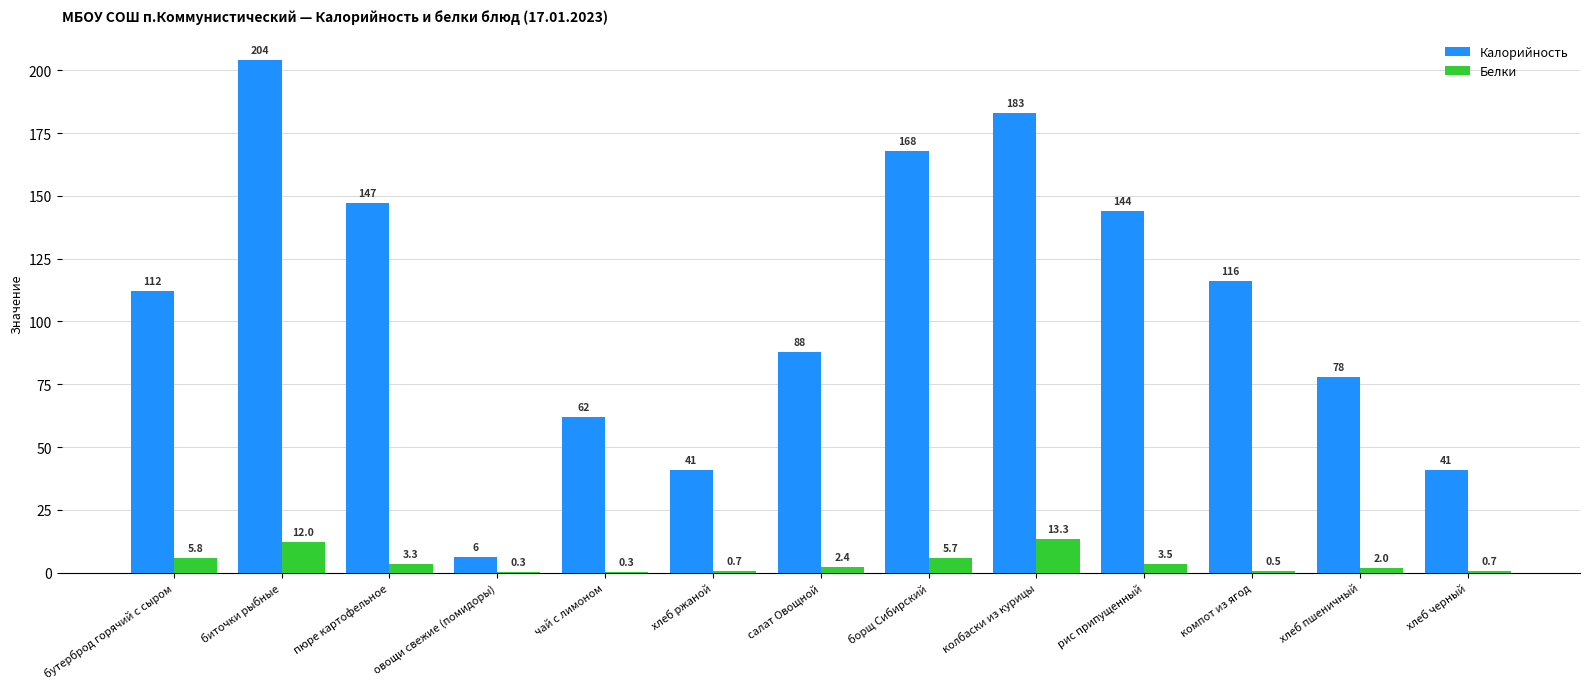

Between пюре картофельное and чай с лимоном, which series saw the biggest shift?

Калорийность